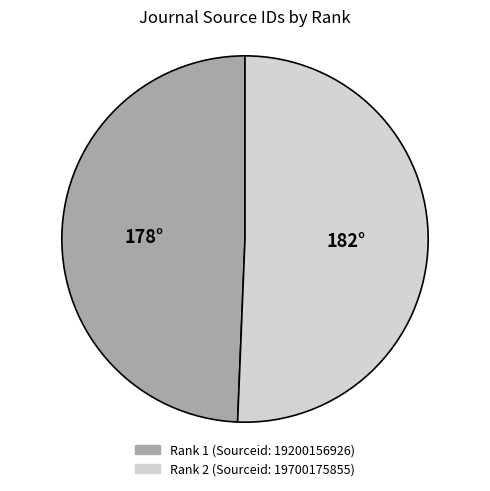

Do Rank 2 and Rank 1 together represent more than half of the pie?

Yes